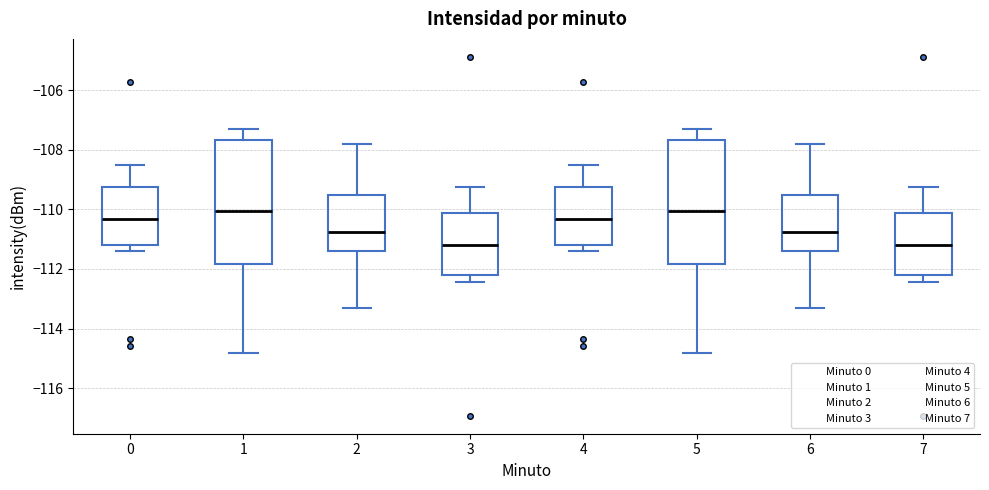

Where does the lower whisker of the box at x = 4 end on the y-axis? The values are not printed on the chart, so give them approximately, as read against the axis.

-111.4